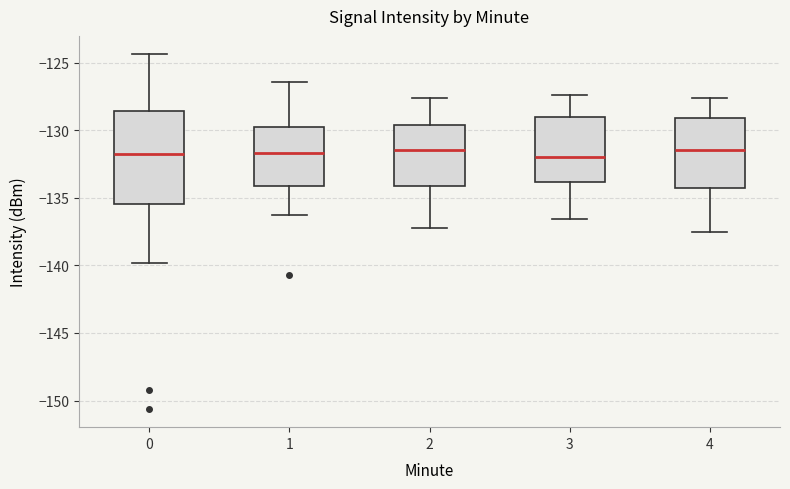

Reading left to right, read every box against the y-axis: the position of its median line, the range the box covers, and the ends of its whiskers. The values are not printed on the chart, so give them approximately, as read against the axis.

0: median -132.0, box -135.5 to -128.5, whiskers -140.0 to -124.5
1: median -131.5, box -134.0 to -129.5, whiskers -136.5 to -126.5
2: median -131.5, box -134.0 to -129.5, whiskers -137.0 to -127.5
3: median -132.0, box -134.0 to -129.0, whiskers -136.5 to -127.5
4: median -131.5, box -134.5 to -129.0, whiskers -137.5 to -127.5